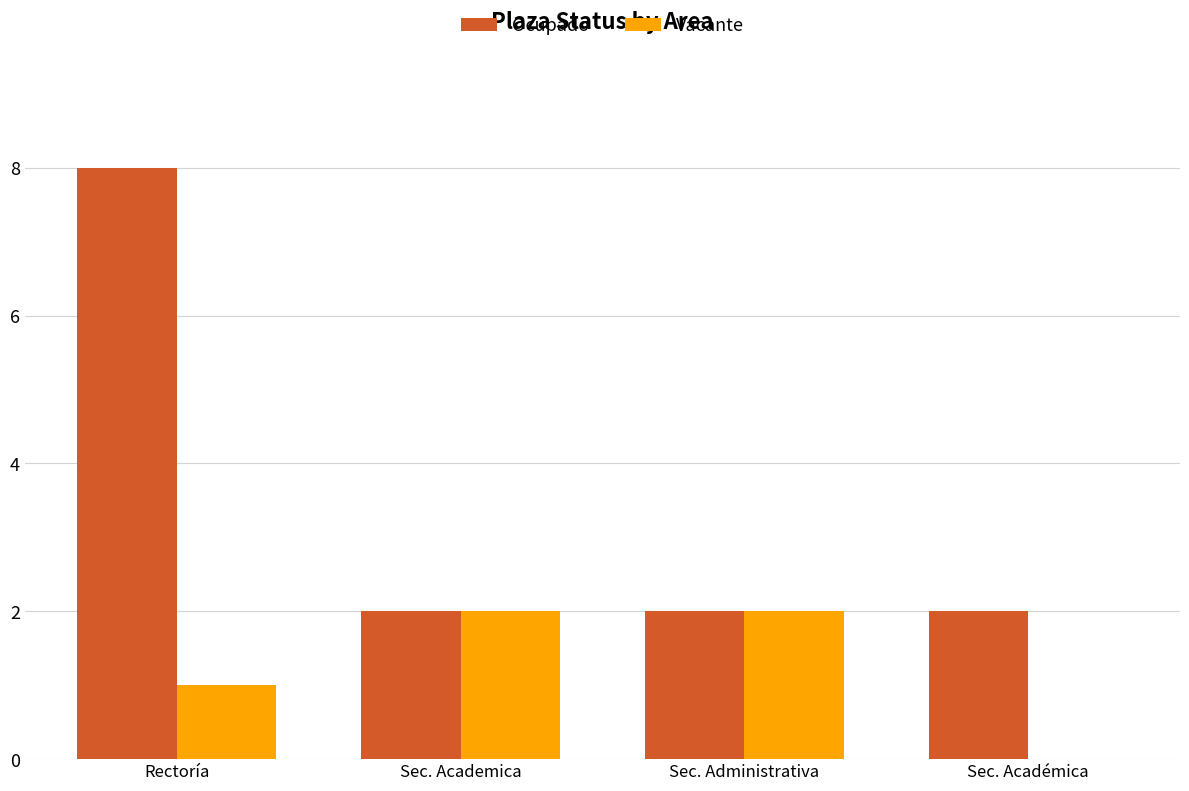

The Vacante series shows 3 at Sec. Administrativa. True or false?

False